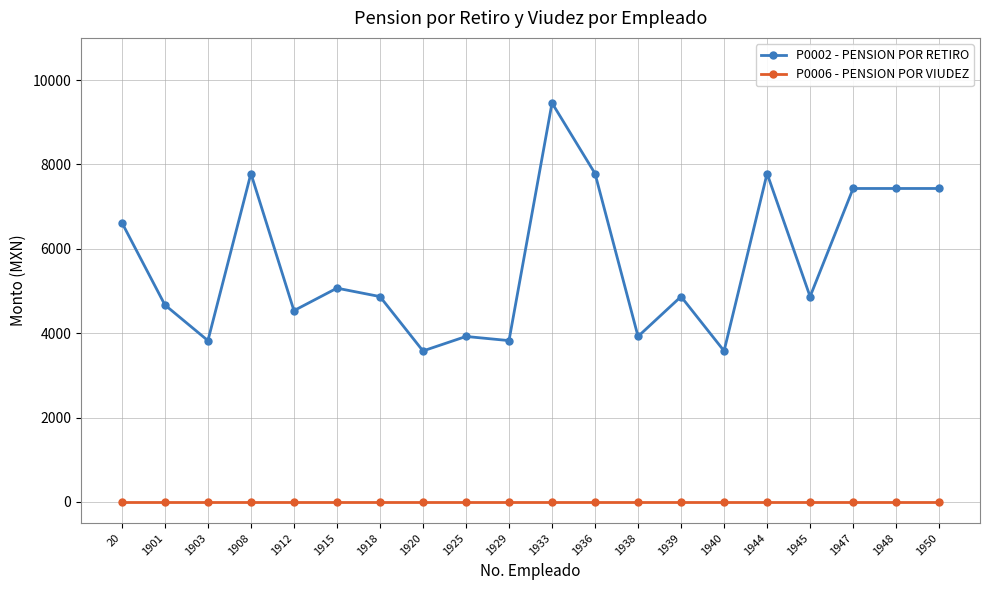

True or false: P0002 - PENSION POR RETIRO and P0006 - PENSION POR VIUDEZ intersect in this chart.

False